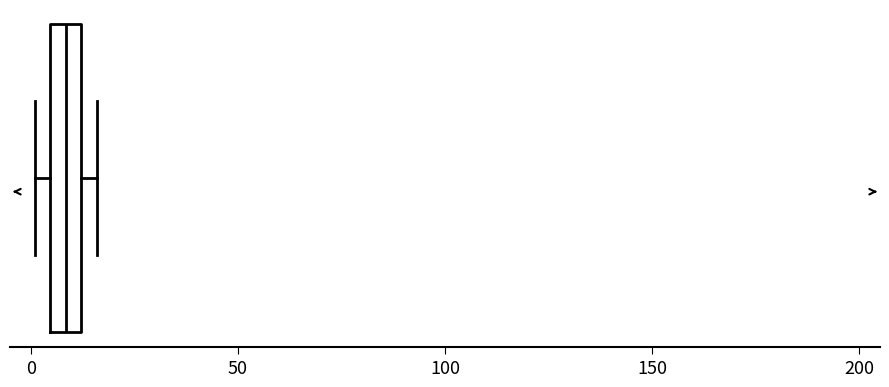

Transcribe this box plot: give where the median line is, the range the box spans, and where the two whiskers end, as read against the x-axis. The values are not printed on the chart, so give them approximately, as read against the axis.

median 10 (inside the box), box 5 to 10, whiskers 0 to 15